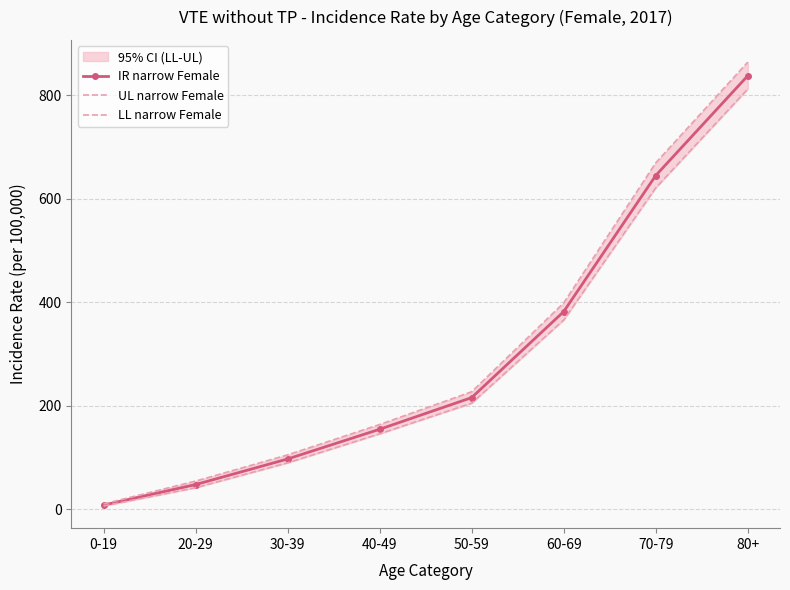

True or false: IR narrow Female and LL narrow Female intersect in this chart.

False